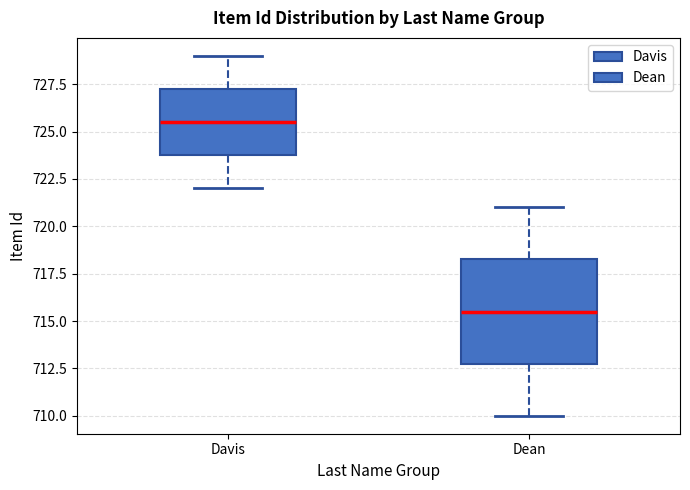

Comparing the boxes themselves (not the whiskers), which one is the tallest?

Dean